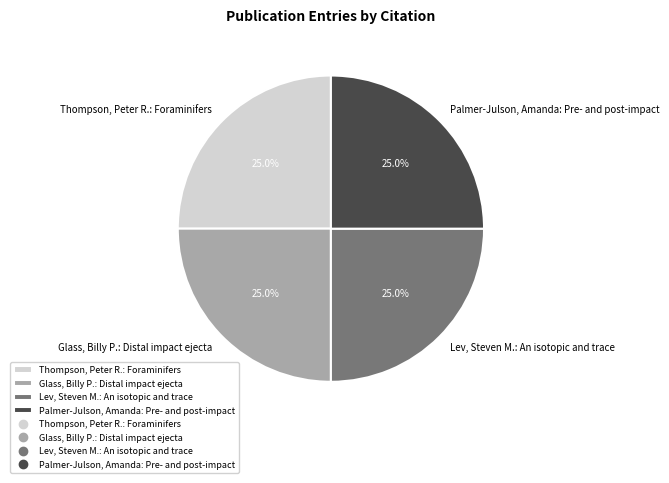

Is it true that Thompson, Peter R.: Foraminifers is 32% of the pie?

False